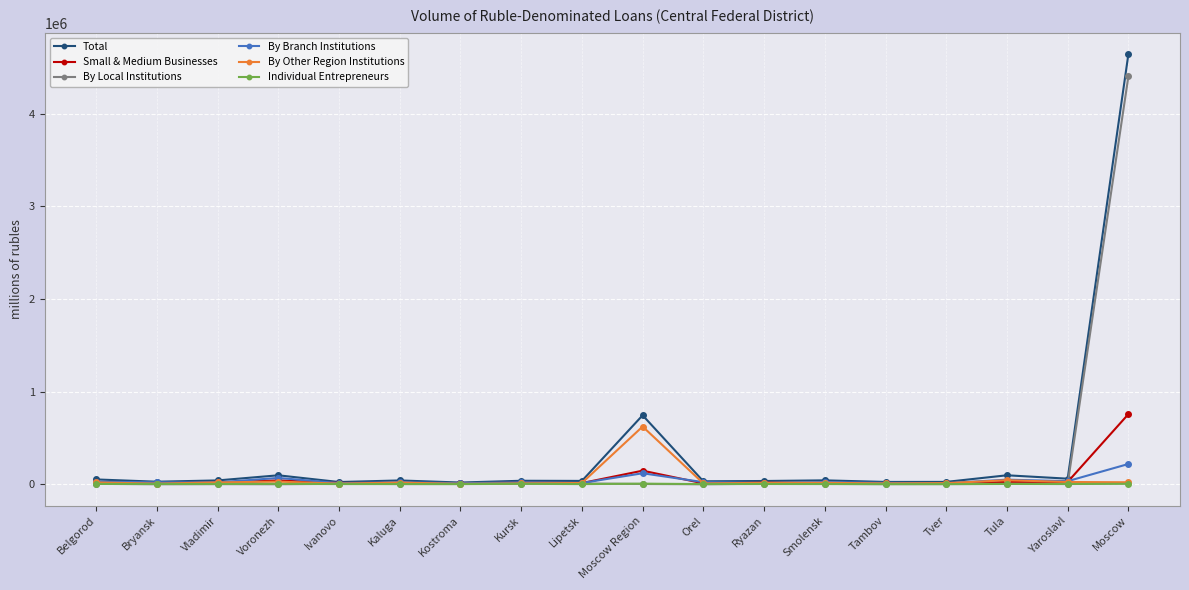

Where does the By Local Institutions series first go above 2832?

Belgorod